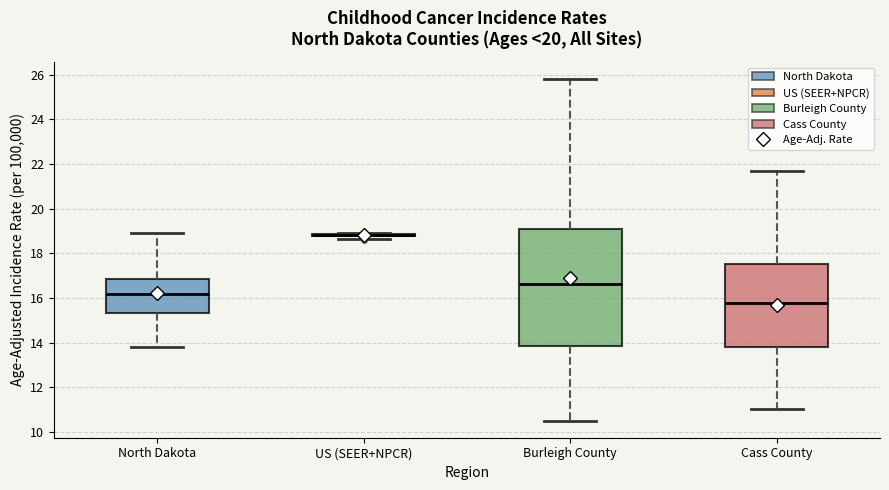

Reading left to right, transcribe this box plot: for each box, give where its median line is, the range the box spans, and where its two whiskers end, as read against the y-axis. The values are not printed on the chart, so give them approximately, as read against the axis.

North Dakota: median 16.2, box 15.4 to 16.8, whiskers 13.8 to 19.0
US (SEER+NPCR): box collapsed to a line at 18.8, whiskers 18.6 to 19.0
Burleigh County: median 16.6, box 13.8 to 19.0, whiskers 10.6 to 25.8
Cass County: median 15.8, box 13.8 to 17.6, whiskers 11.0 to 21.8